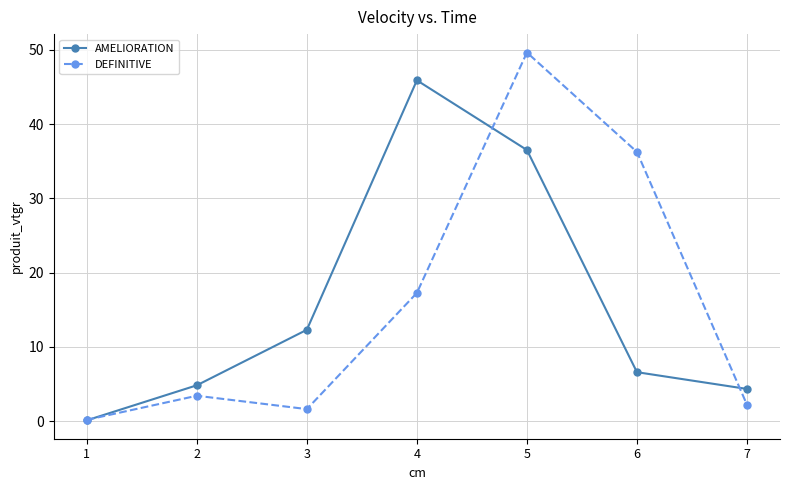

Which series changed the most between 2 and 4?

AMELIORATION